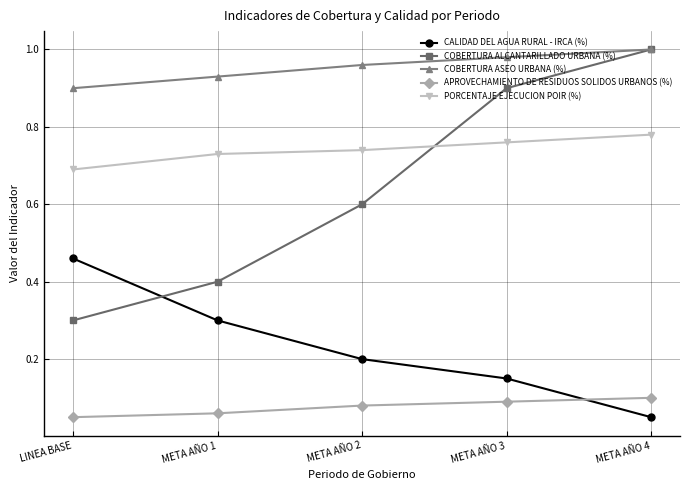

True or false: COBERTURA ASEO URBANA (%) has more than 1 points higher than both neighbors.

False